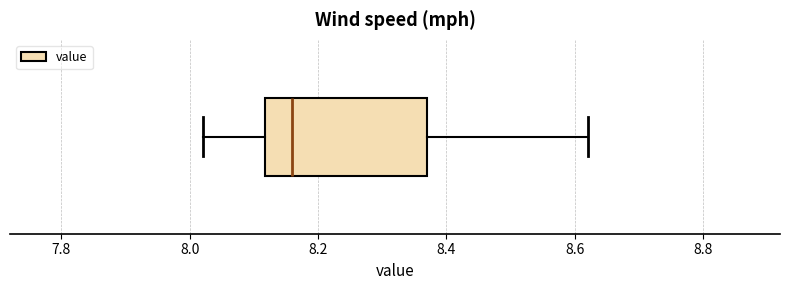

Transcribe this box plot: give where the median line is, the range the box spans, and where the two whiskers end, as read against the x-axis. The values are not printed on the chart, so give them approximately, as read against the axis.

median 8.16, box 8.12 to 8.38, whiskers 8.02 to 8.62